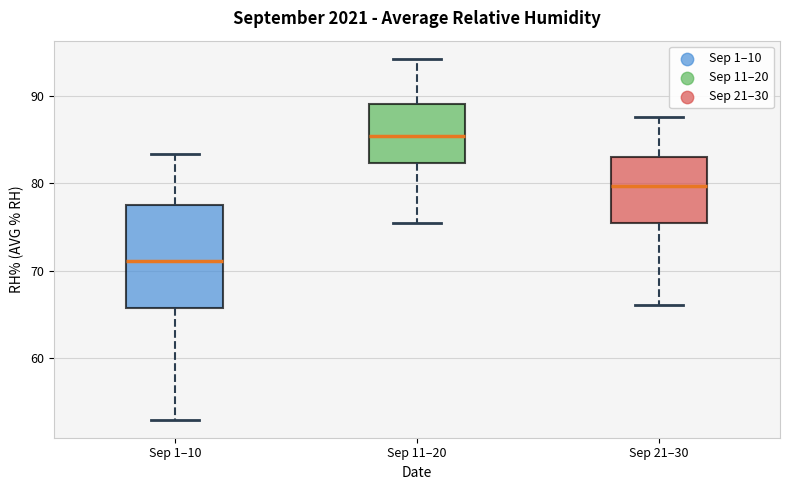

Which box has the lowest median line?

Sep 1–10